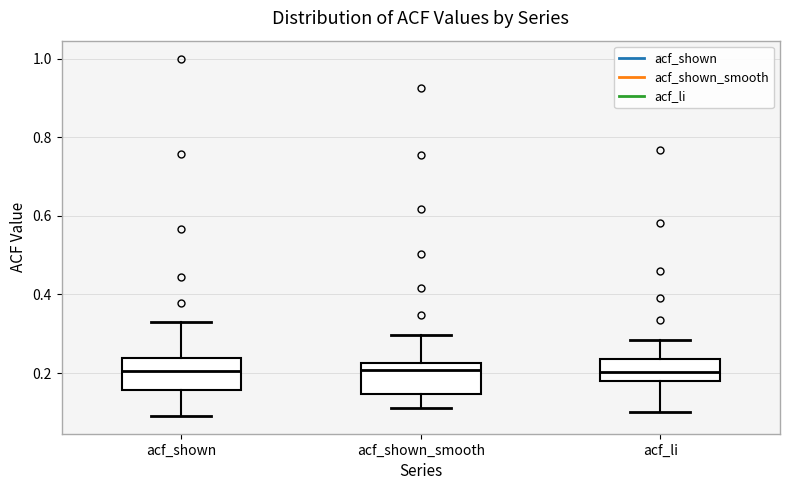

Reading left to right, read every box against the y-axis: the position of its median line, the range the box covers, and the ends of its whiskers. The values are not printed on the chart, so give them approximately, as read against the axis.

acf_shown: median 0.20, box 0.16 to 0.24, whiskers 0.10 to 0.32
acf_shown_smooth: median 0.20, box 0.14 to 0.22, whiskers 0.12 to 0.30
acf_li: median 0.20, box 0.18 to 0.24, whiskers 0.10 to 0.28